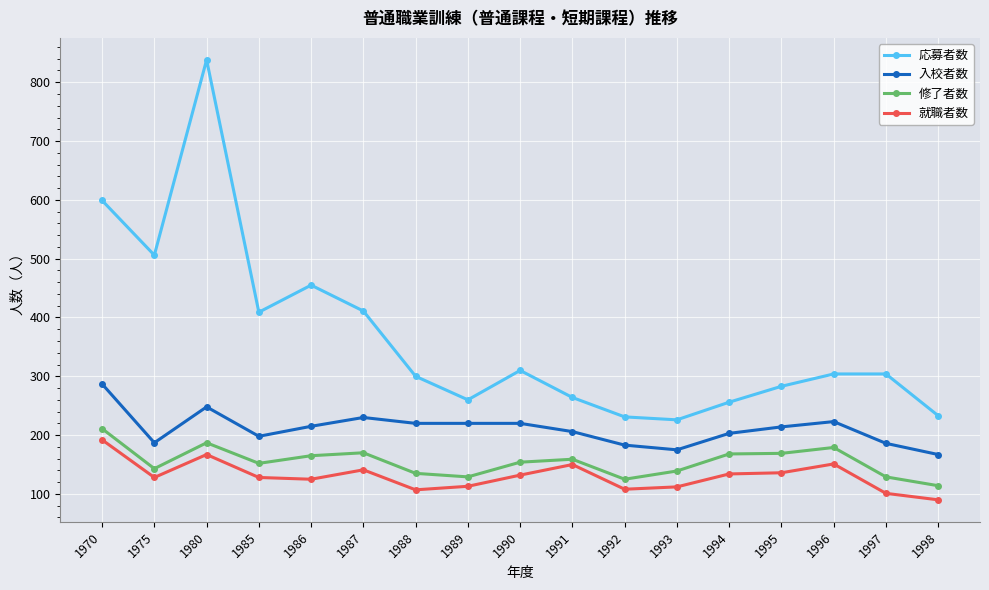

How many series are shown in this chart?

4